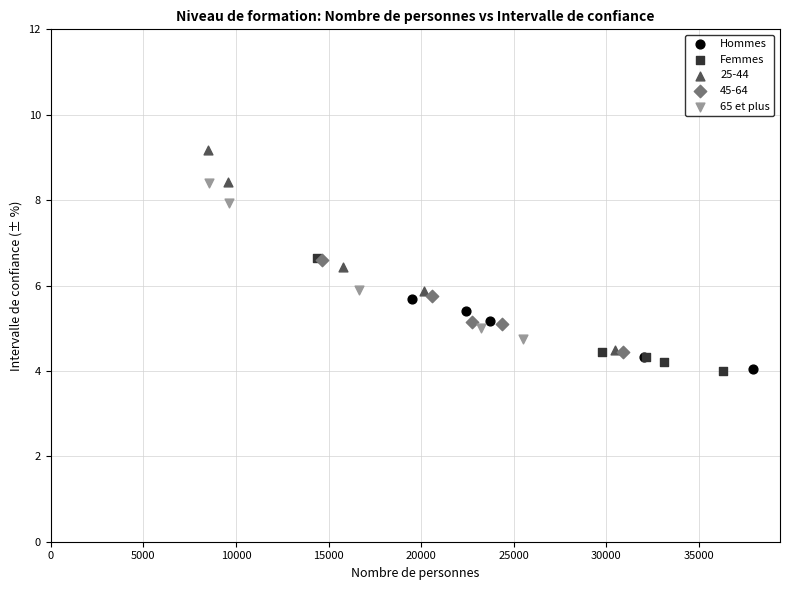

Which series reaches the maximum Y coordinate?

25-44